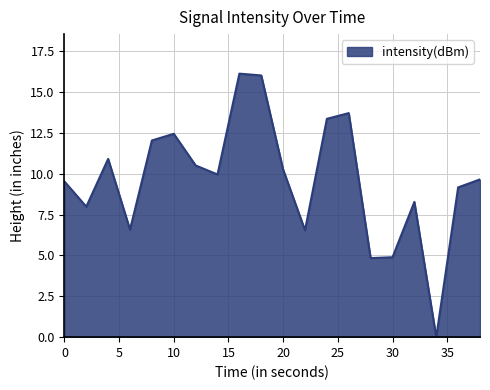

How many interior local peaks (higher than both neighbors) does the data have?

5